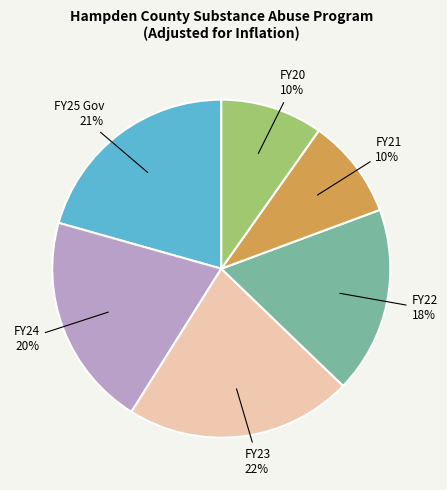

Which has a higher value, FY20 or FY22?

FY22